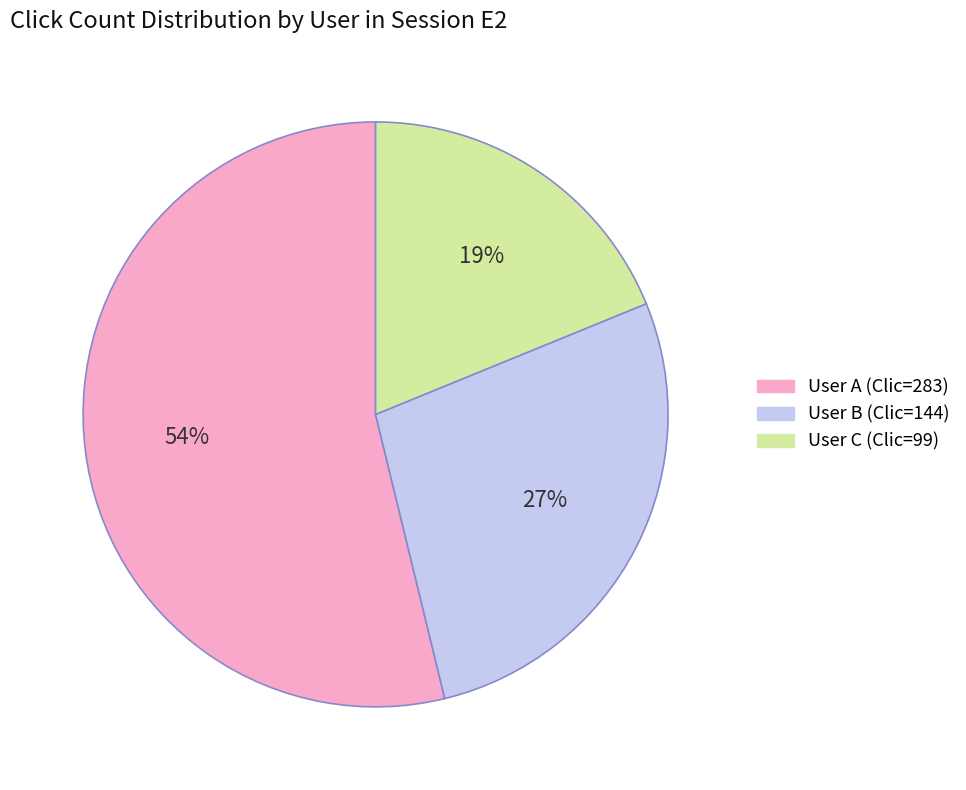

What is the majority slice?

User A